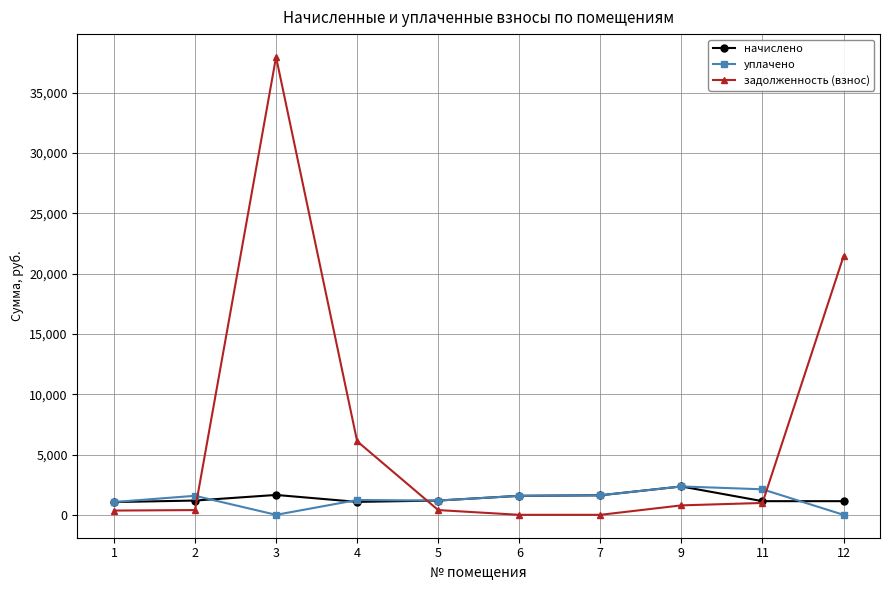

How many times do задолженность (взнос) and уплачено cross each other?

3